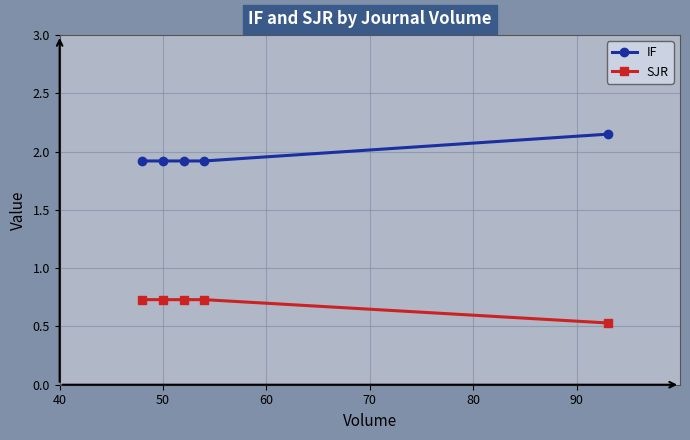

What is the difference between the maximum and minimum values in the IF series?

0.2